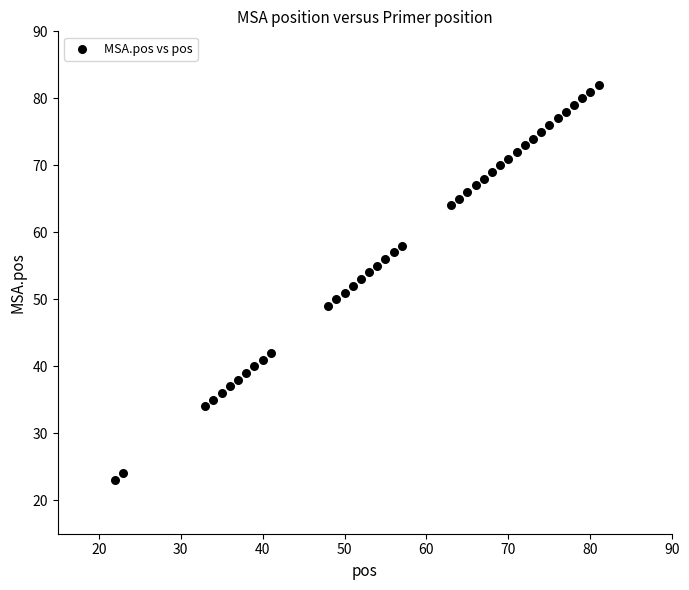

What is the range of X values (max minus min)?

59